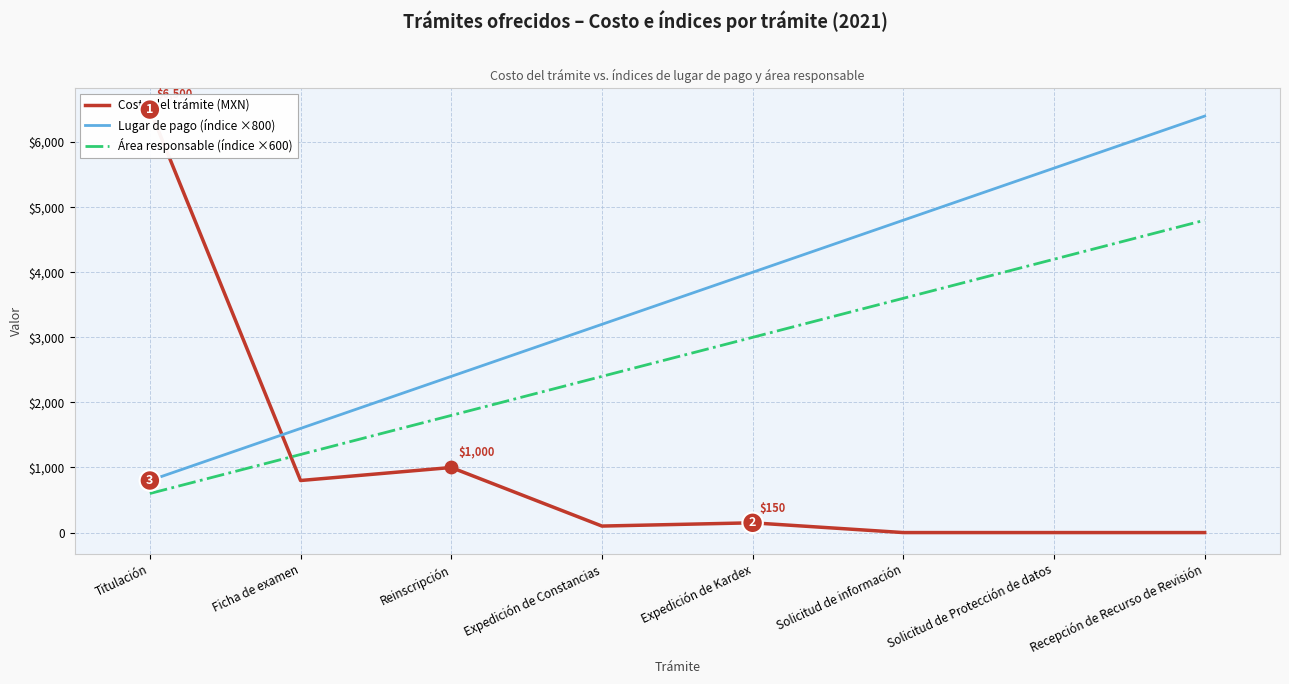

Which series reaches the maximum Y coordinate?

Costo del trámite (MXN)